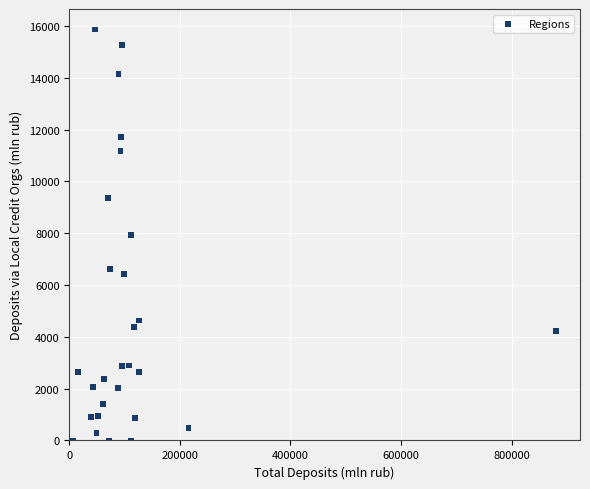

What is the range of X values (max minus min)?

873365